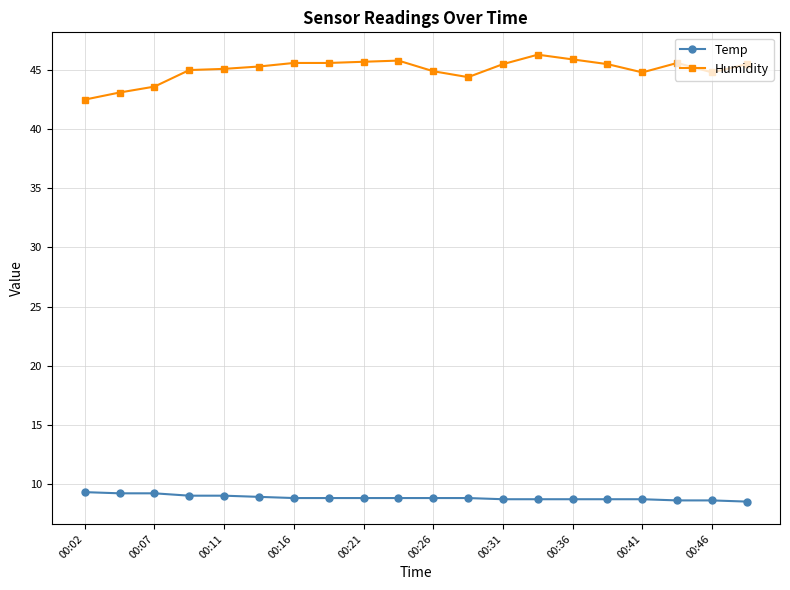

Which series has the widest spread of values?

Humidity